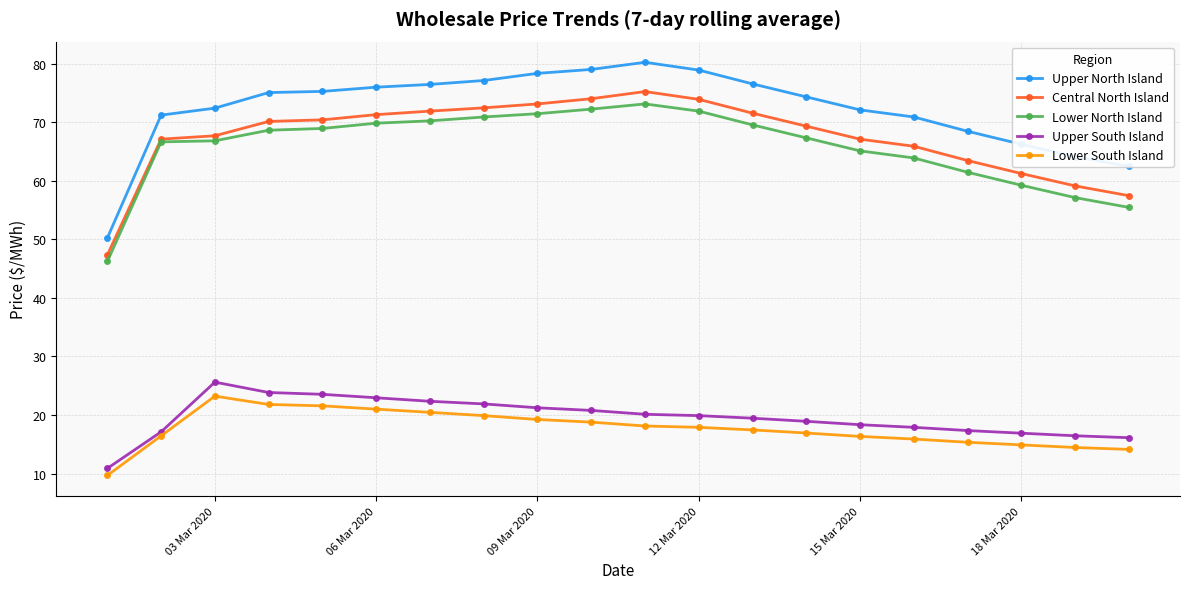

True or false: Upper North Island and Lower South Island cross at least once.

False